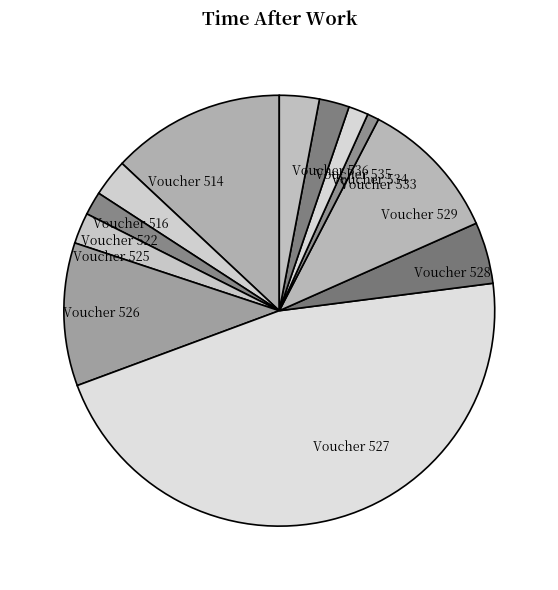

Do Voucher 514 and Voucher 534 together represent more than half of the pie?

No